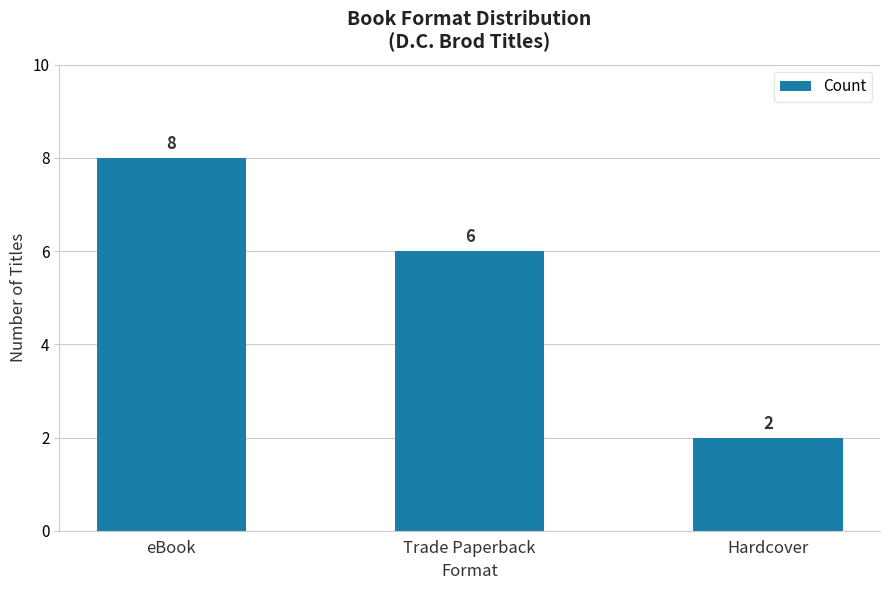

What is the change in value from Trade Paperback to Hardcover?

-4